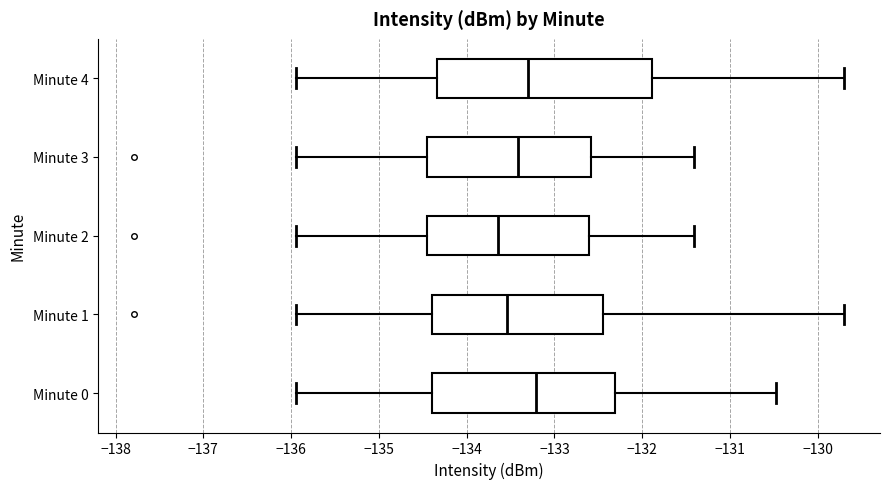

Where is the right edge of the box for Minute 2 on the x-axis? The values are not printed on the chart, so give them approximately, as read against the axis.

-132.6